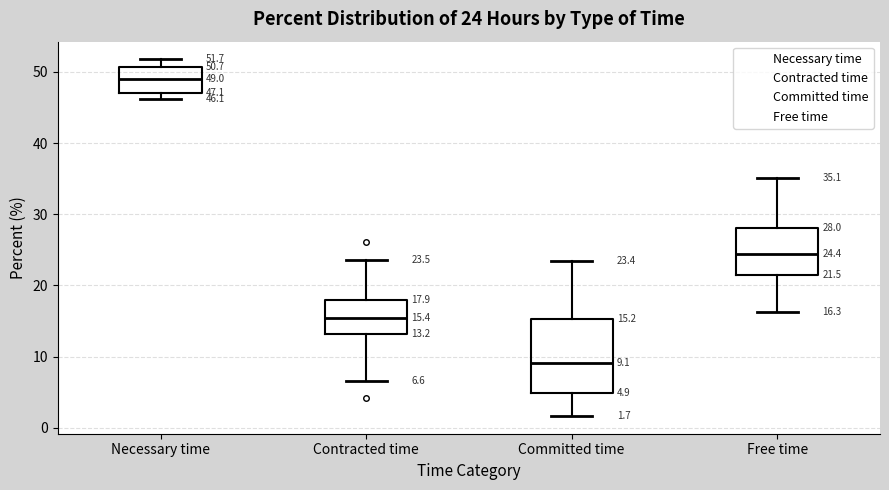

Which box is the tallest, from its lower edge to its upper edge?

Committed time